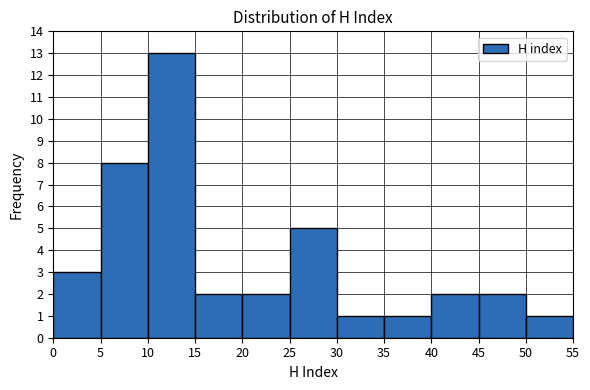

Which range on the x-axis has the tallest bar?

10 to 15